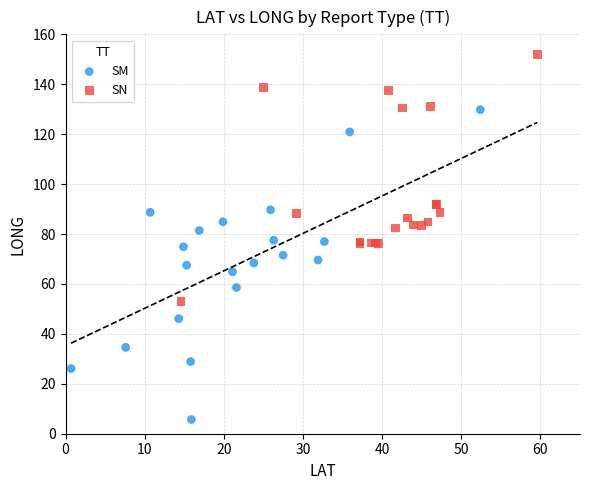

Which series contains the lowest Y value?

SM